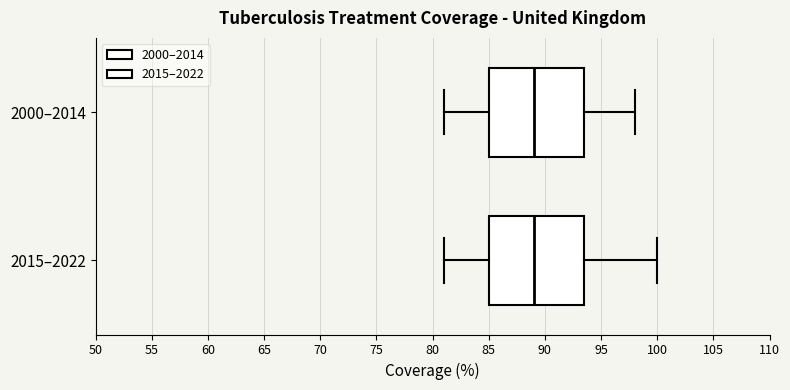

Reading bottom to top, transcribe this box plot: for each box, give where its median line is, the range the box spans, and where its two whiskers end, as read against the x-axis. The values are not printed on the chart, so give them approximately, as read against the axis.

2015–2022: median 89.0, box 85.0 to 93.5, whiskers 81.0 to 100.0
2000–2014: median 89.0, box 85.0 to 93.5, whiskers 81.0 to 98.0